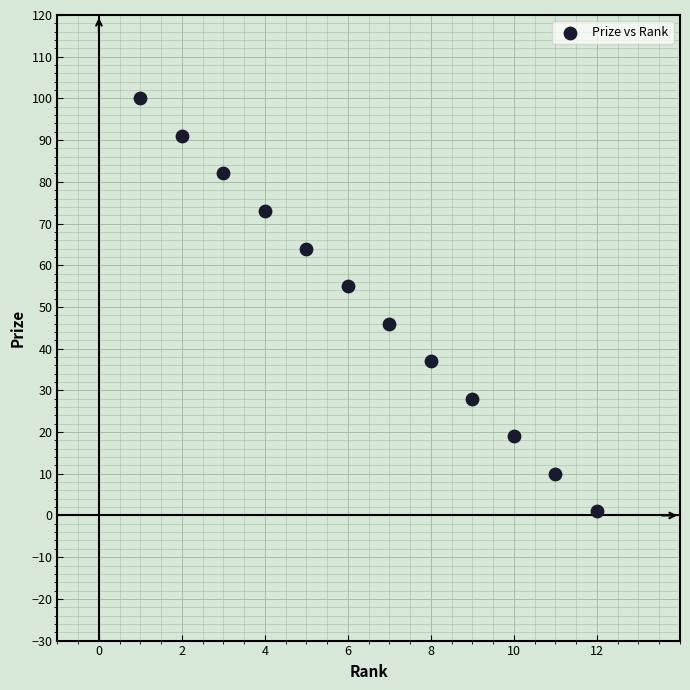

What is the average X value?

6